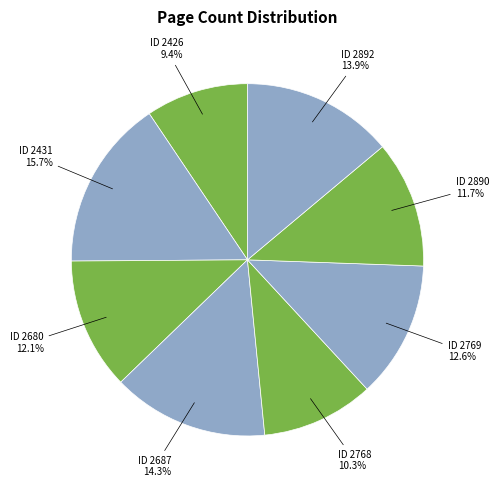

What percentage is NOT represented by ID 2680?

87.9%